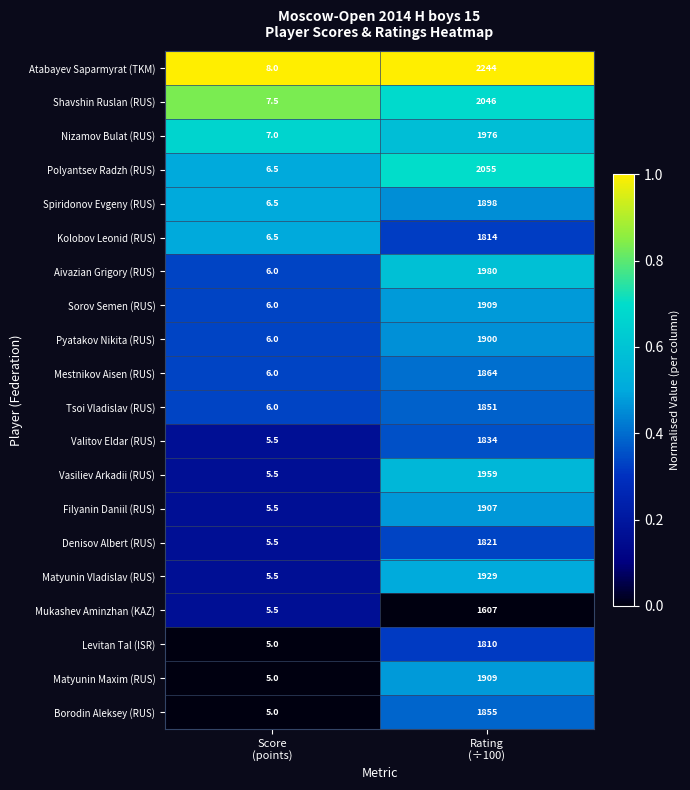

Which series has the largest total across all categories?

Atabayev Saparmyrat (TKM)